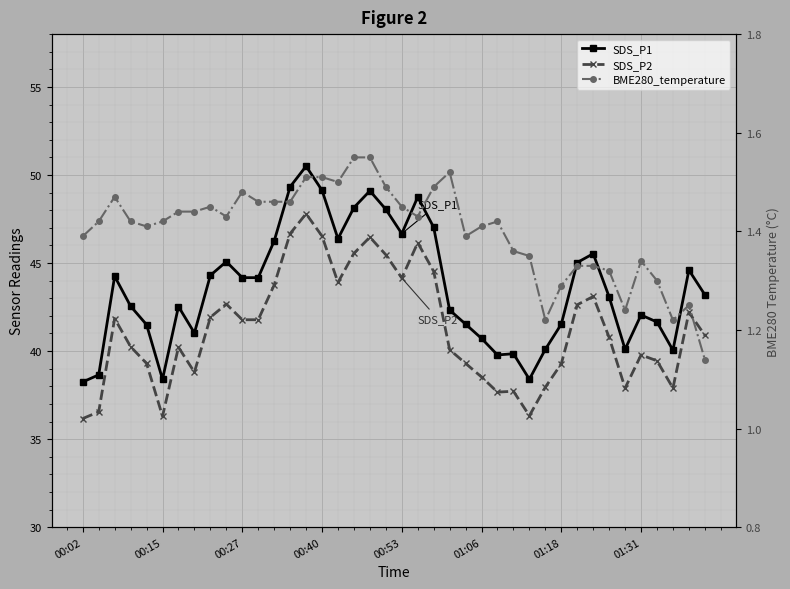

What is the sum of all SDS_P2 values?

1650.1